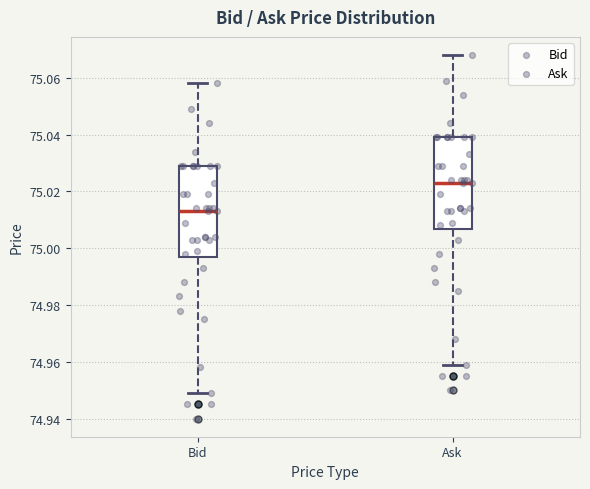

Where does the upper whisker of the box for Bid end on the y-axis? The values are not printed on the chart, so give them approximately, as read against the axis.

75.058